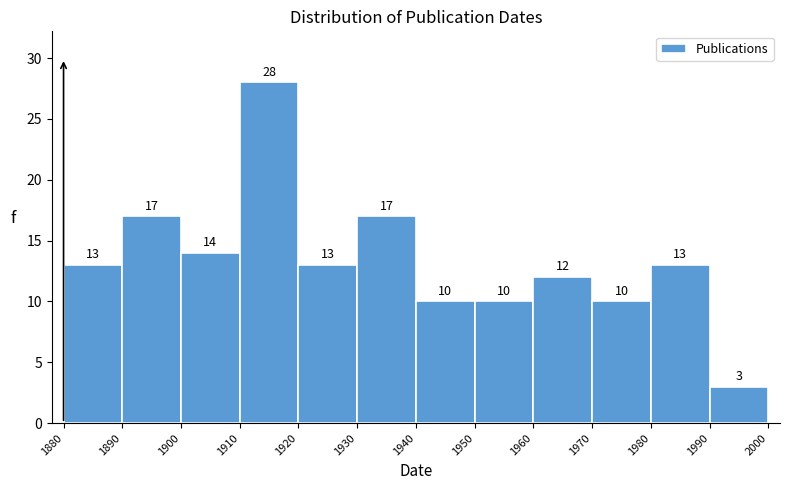

Reading left to right, list every bar in this chart as the range it spans on the x-axis followed by its height.

1880 to 1890: 13
1890 to 1900: 17
1900 to 1910: 14
1910 to 1920: 28
1920 to 1930: 13
1930 to 1940: 17
1940 to 1950: 10
1950 to 1960: 10
1960 to 1970: 12
1970 to 1980: 10
1980 to 1990: 13
1990 to 2000: 3